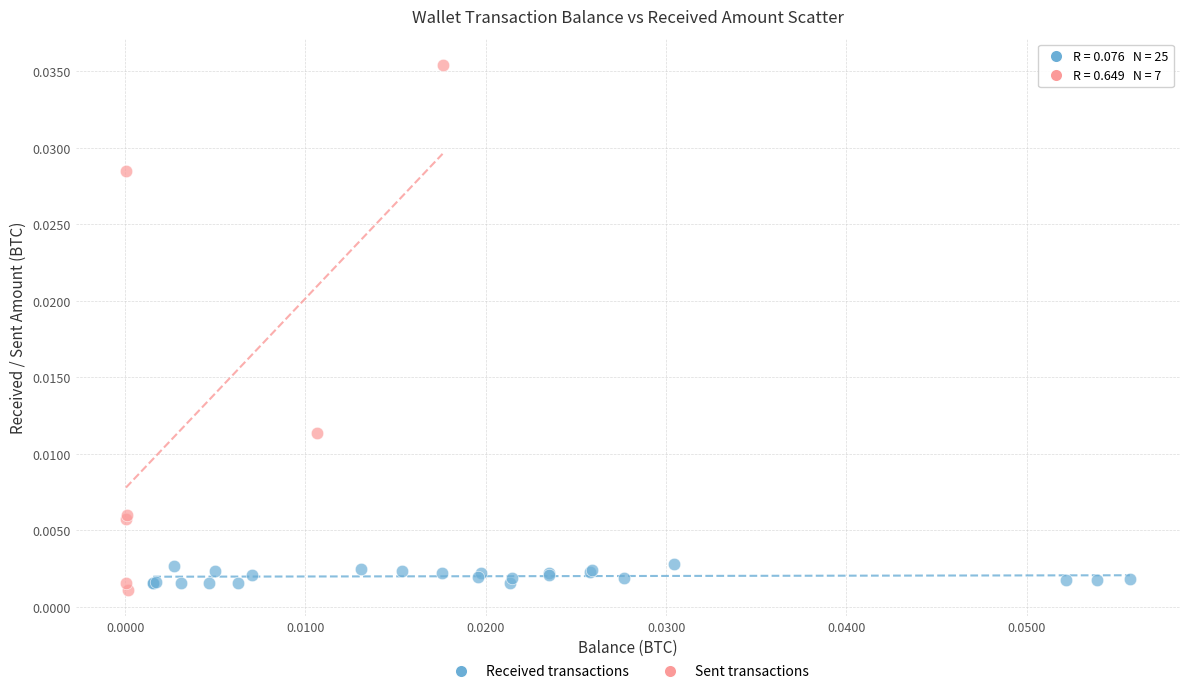

Which series has the largest Y range (max minus min)?

Sent transactions